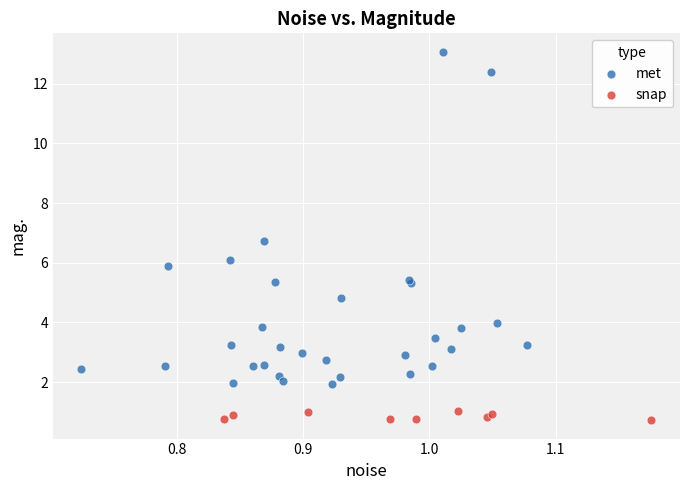

What are all the series names shown in the legend?

met, snap